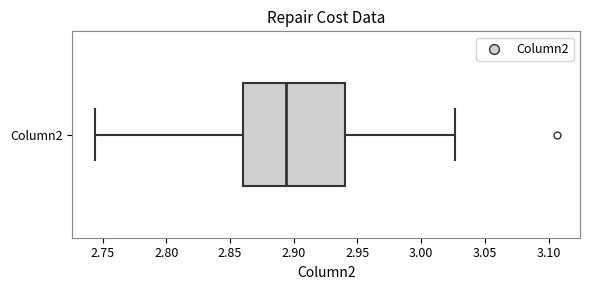

Where does the left whisker of the box for Column2 end on the x-axis? The values are not printed on the chart, so give them approximately, as read against the axis.

2.745